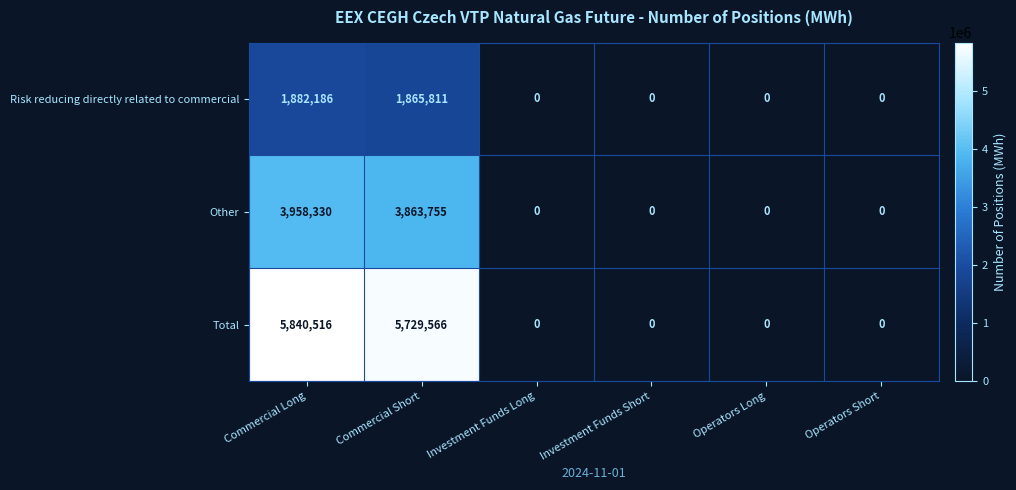

Is it true that Other equals 1362130 at Operators Short?

False